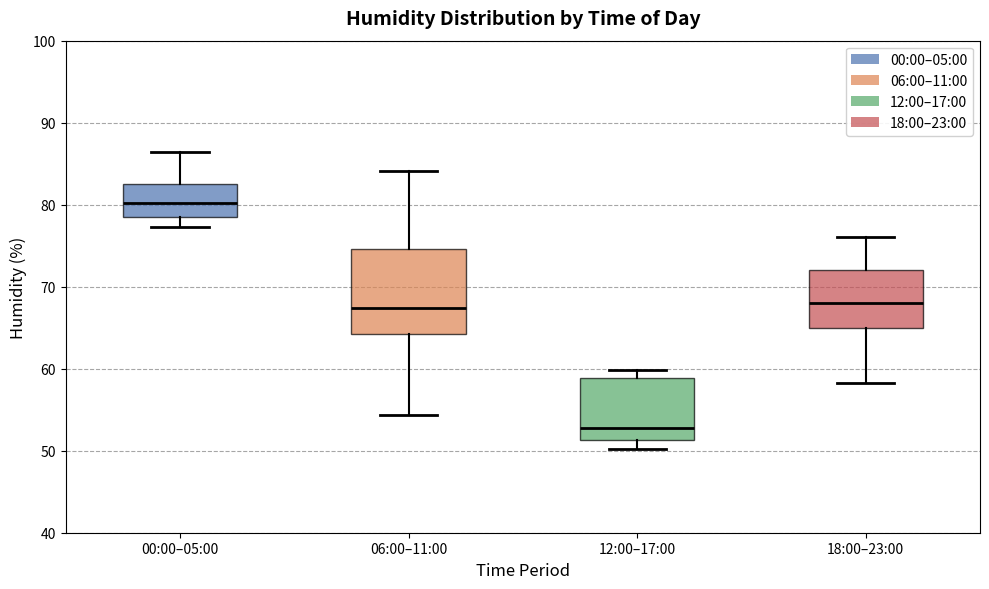

Reading left to right, transcribe this box plot: for each box, give where its median line is, the range the box spans, and where its two whiskers end, as read against the y-axis. The values are not printed on the chart, so give them approximately, as read against the axis.

00:00–05:00: median 80, box 79 to 83, whiskers 77 to 86
06:00–11:00: median 67, box 64 to 75, whiskers 54 to 84
12:00–17:00: median 53, box 51 to 59, whiskers 50 to 60
18:00–23:00: median 68, box 65 to 72, whiskers 58 to 76